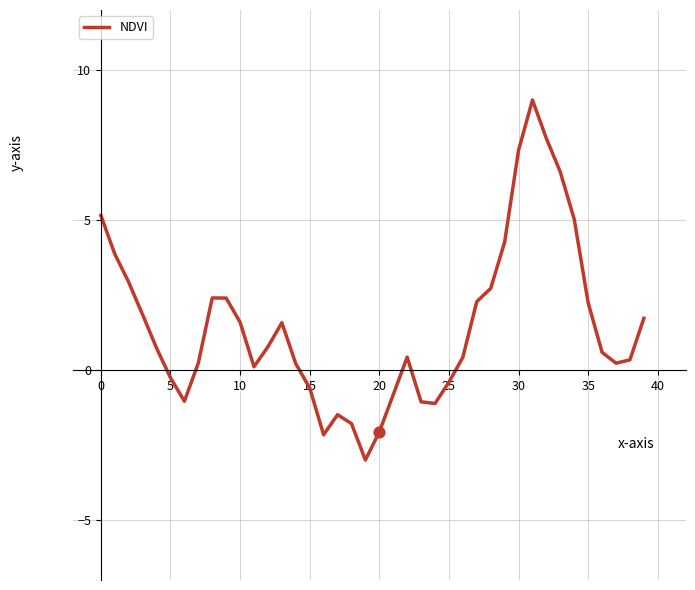

What is the difference between the maximum and minimum values?

12.0